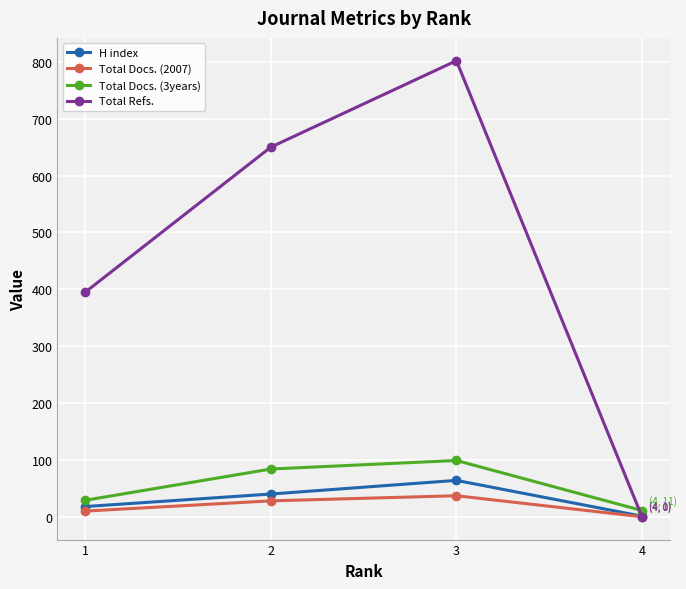

What are all the series names shown in the legend?

H index, Total Docs. (2007), Total Docs. (3years), Total Refs.